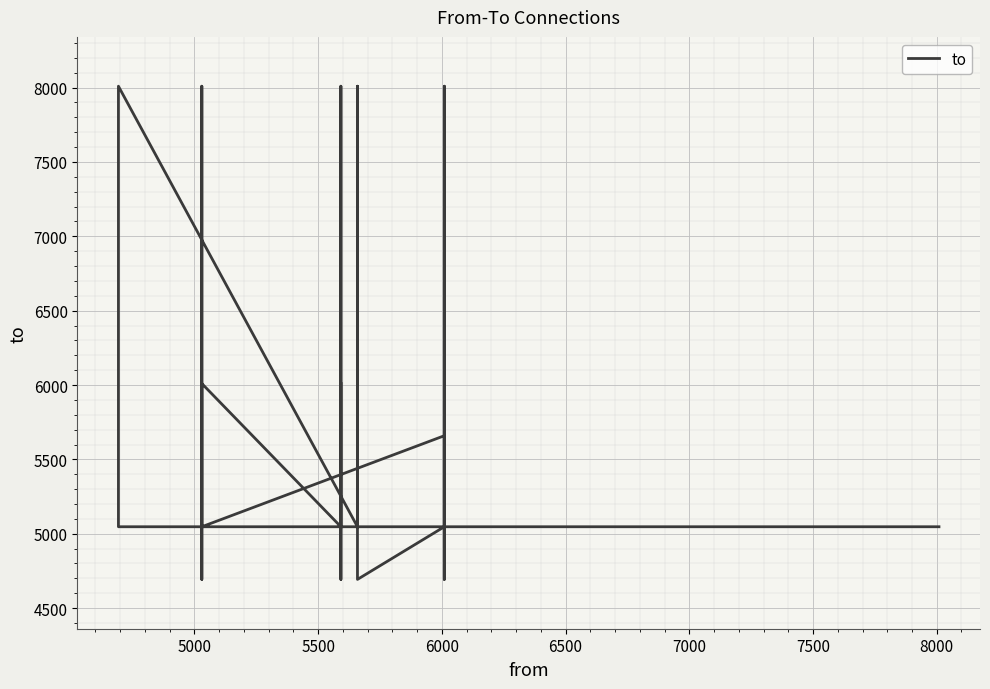

What position from the right is 5000?

19